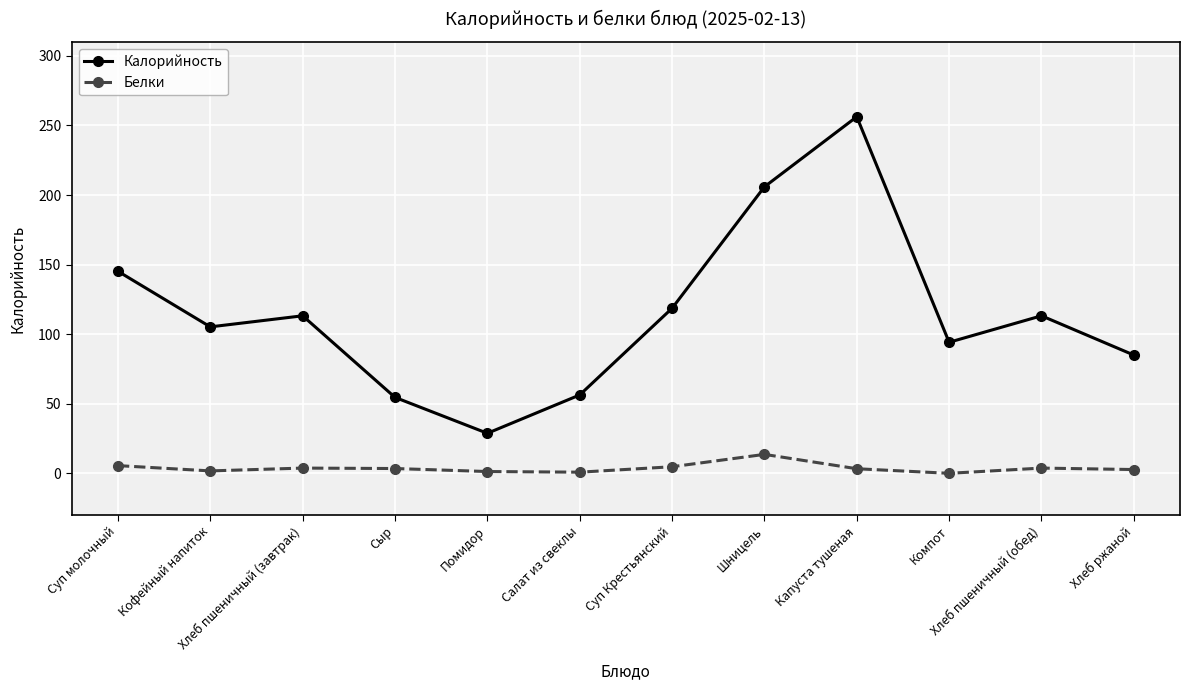

True or false: Белки and Калорийность intersect in this chart.

False